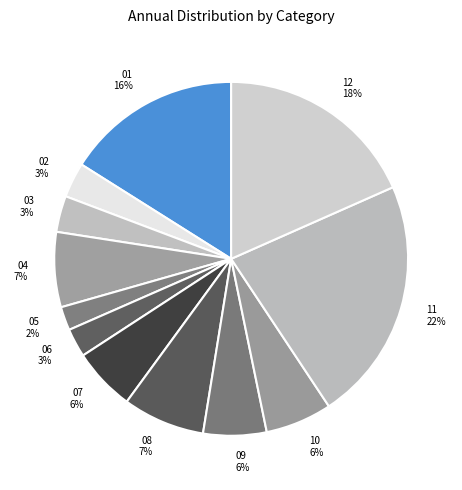

To the nearest percent, what is the combined percentage of 02 and 10?

9%